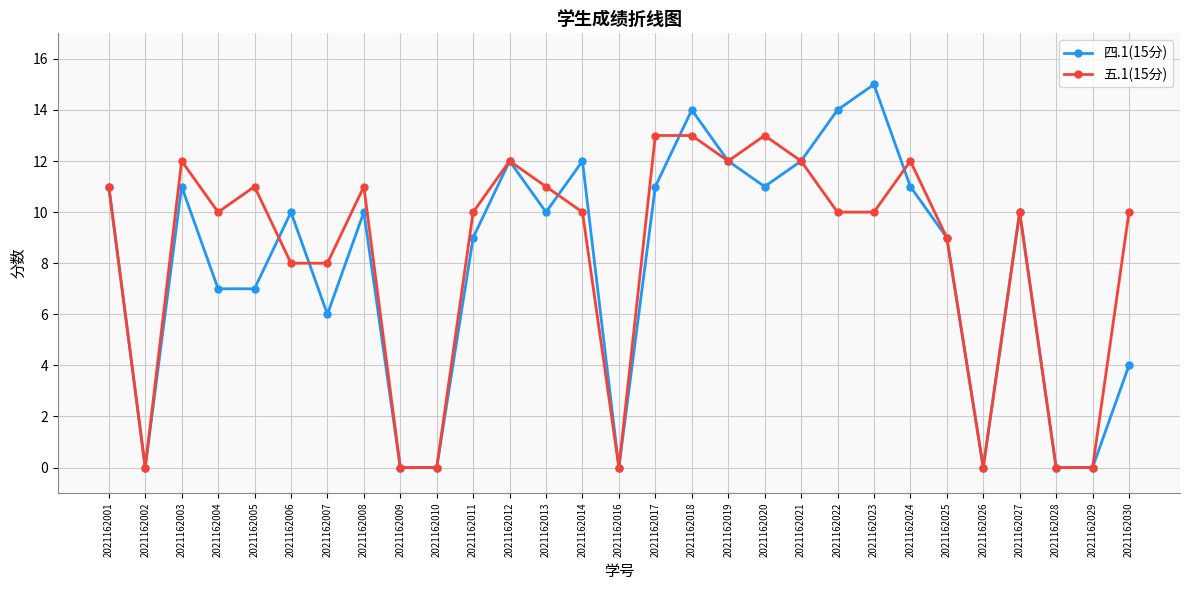

True or false: 四.1(15分) and 五.1(15分) intersect in this chart.

True